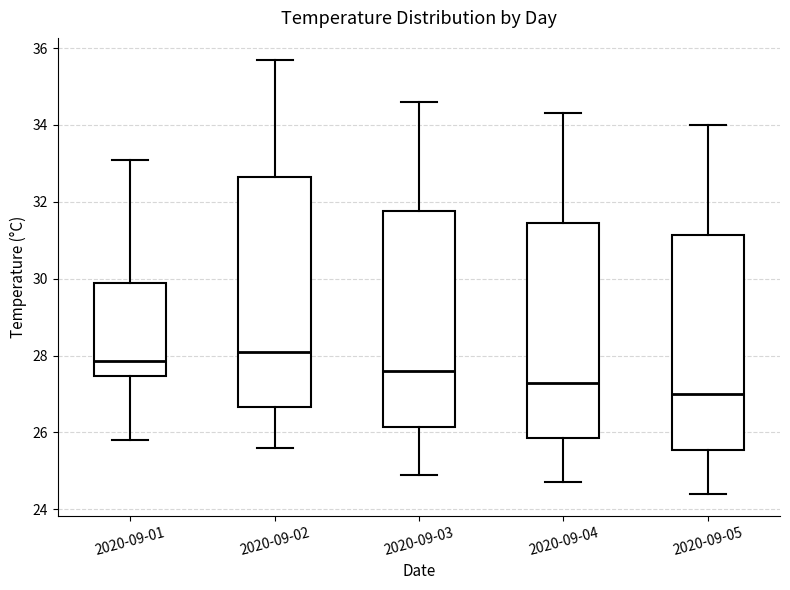

Where is the upper edge of the box for 2020-09-01 on the y-axis? The values are not printed on the chart, so give them approximately, as read against the axis.

30.0